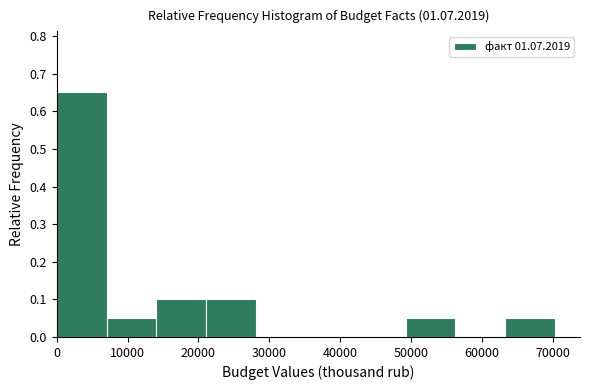

Reading left to right, transcribe this chart: for each bar, give the range it covers on the x-axis and its height. Neither the bar edges nor the heights are printed on the chart, so give them approximately, as read against the axes.

0 to 7000: 0.65
7000 to 14000: 0.05
14000 to 21000: 0.10
21000 to 28000: 0.10
28000 to 35000: 0
35000 to 42000: 0
42000 to 49000: 0
49000 to 56000: 0.05
56000 to 63000: 0
63000 to 70000: 0.05